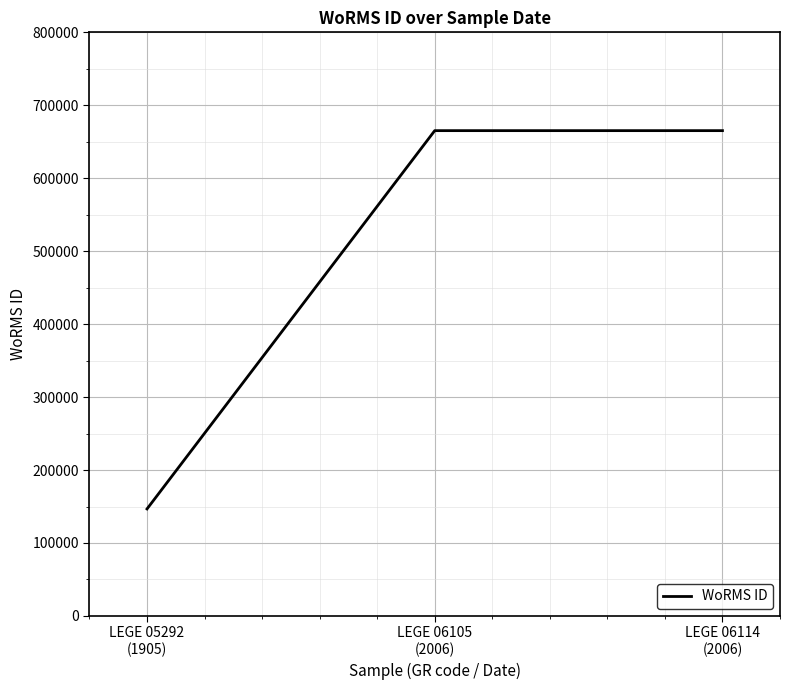

Approximately how many times larger is the value at LEGE 06105
(2006) compared to LEGE 05292
(1905)?

4.5